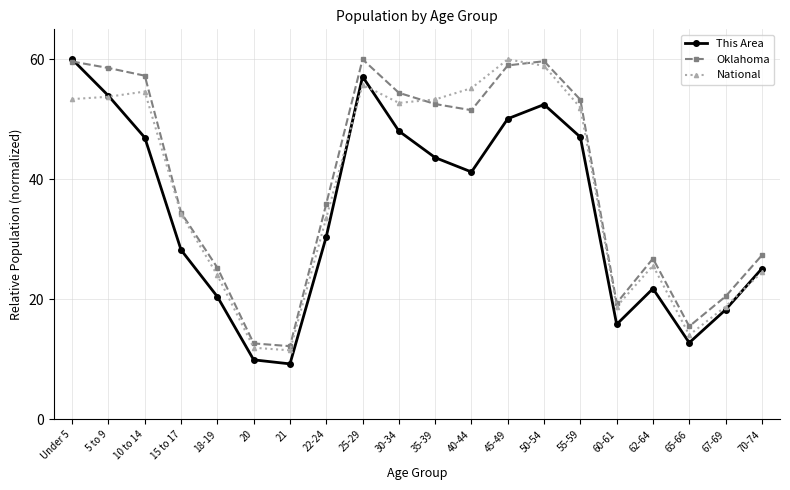

Which series has the widest spread of values?

This Area